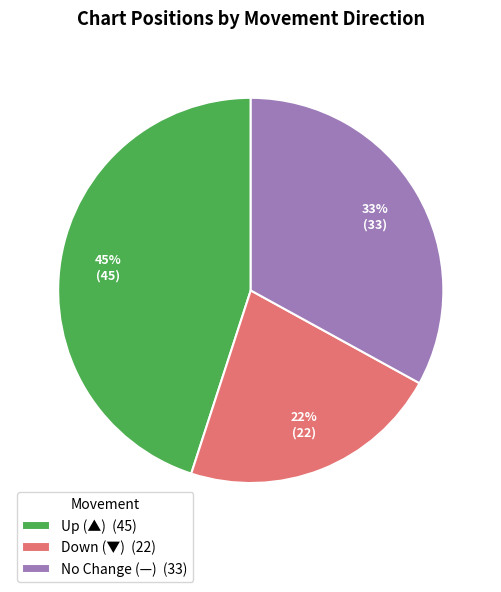

Count the number of slices in the pie.

3